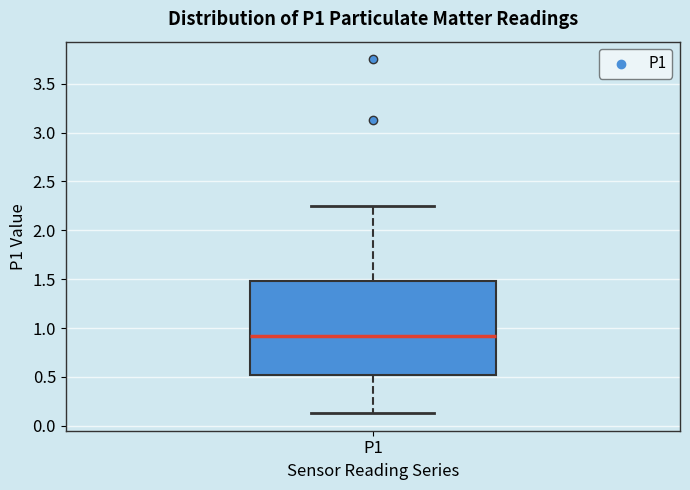

Transcribe this box plot: give where the median line is, the range the box spans, and where the two whiskers end, as read against the y-axis. The values are not printed on the chart, so give them approximately, as read against the axis.

median 0.90, box 0.50 to 1.50, whiskers 0.15 to 2.25